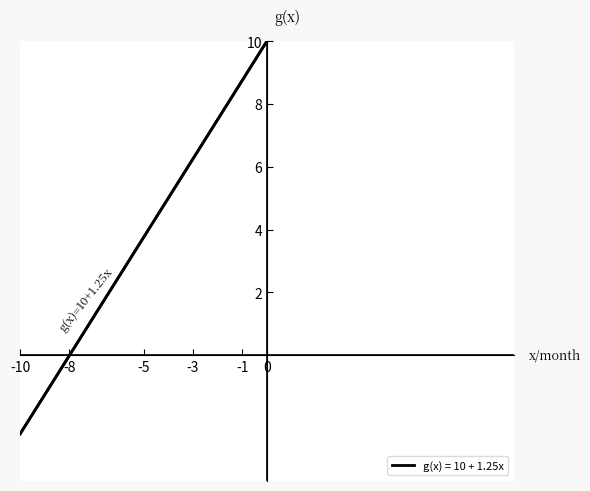

True or false: the data shows 8 at 5.

False